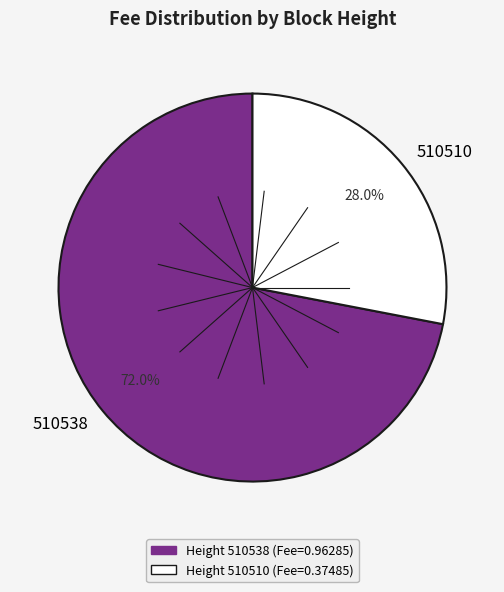

Which slice is the smallest?

510510